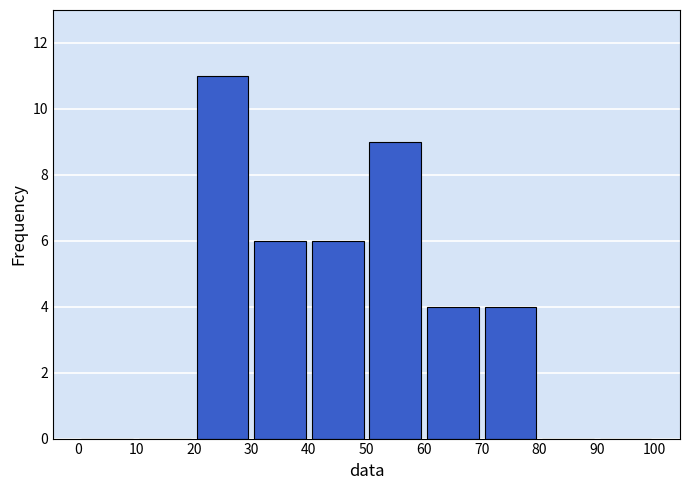

Reading left to right, list every bar in this chart as the range it spans on the x-axis followed by its height. The values are not printed on the chart, so give them approximately, as read against the axis.

0 to 10: 0
10 to 20: 0
20 to 30: 11
30 to 40: 6
40 to 50: 6
50 to 60: 9
60 to 70: 4
70 to 80: 4
80 to 90: 0
90 to 100: 0